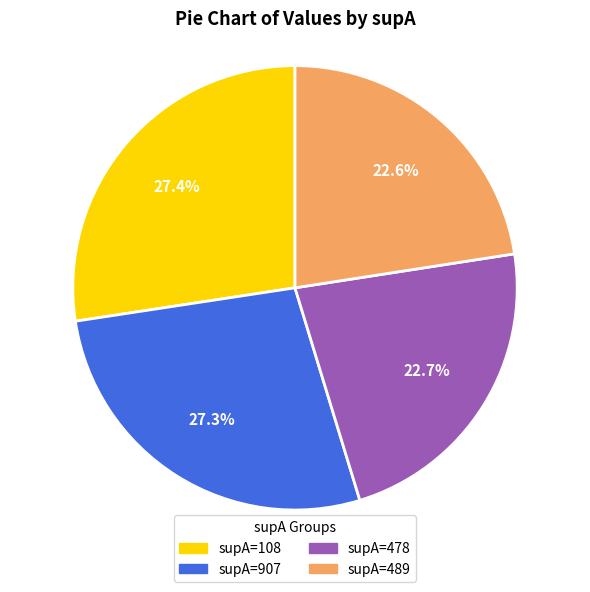

Is there any slice that represents more than half of the pie?

No